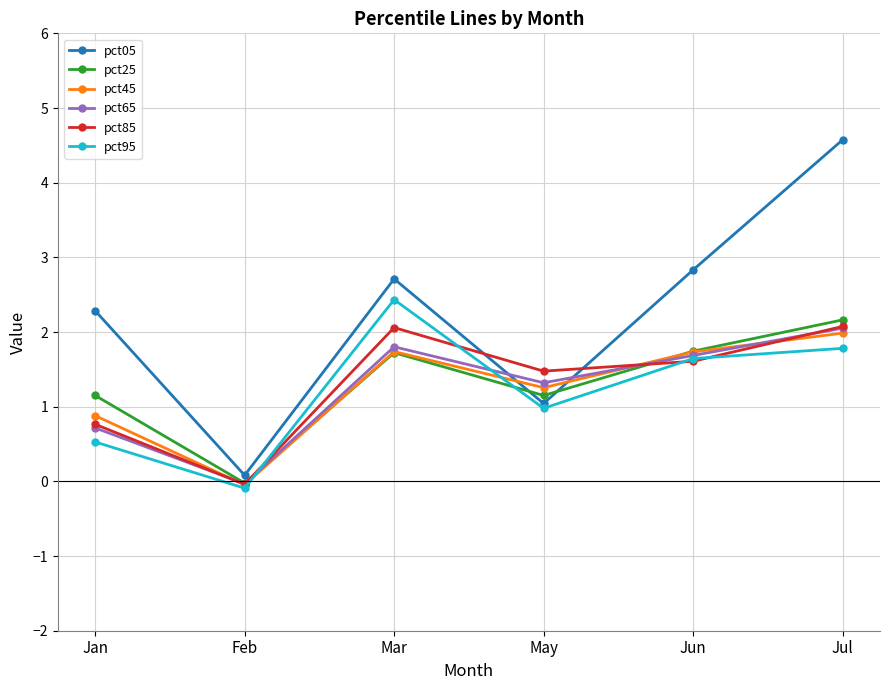

How many values in pct25 are above zero?

5